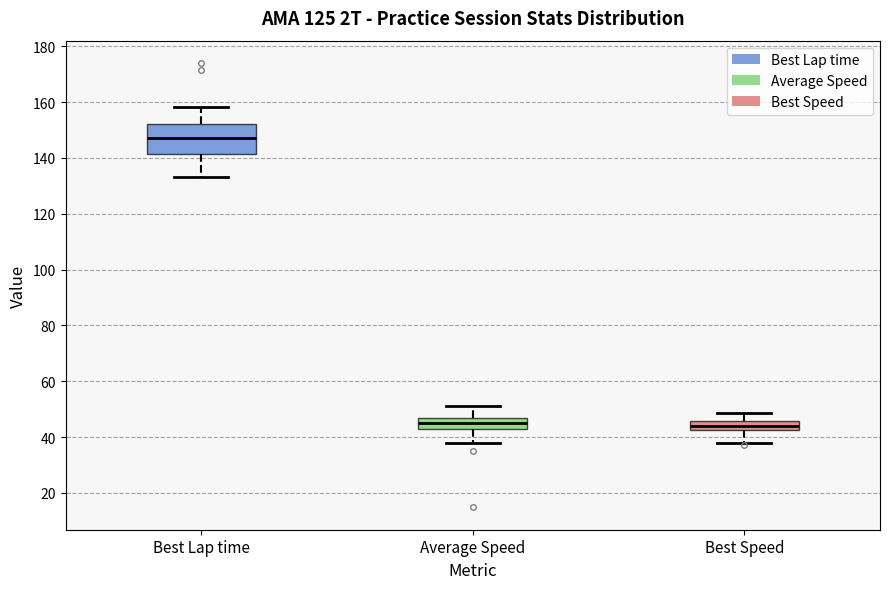

Comparing the boxes themselves (not the whiskers), which one is the tallest?

Best Lap time